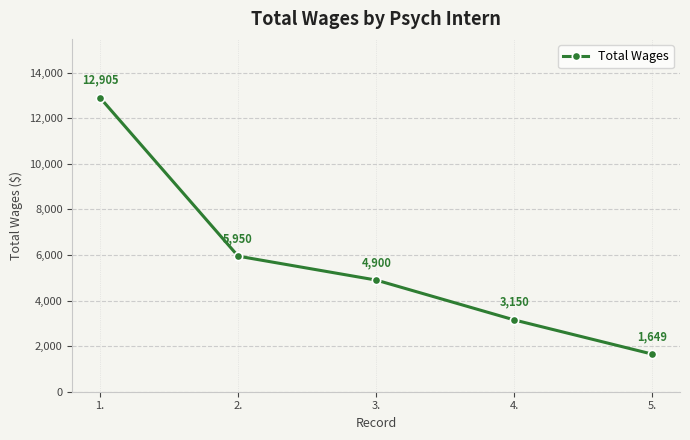

What is the label of the 2nd point from the right?

4.